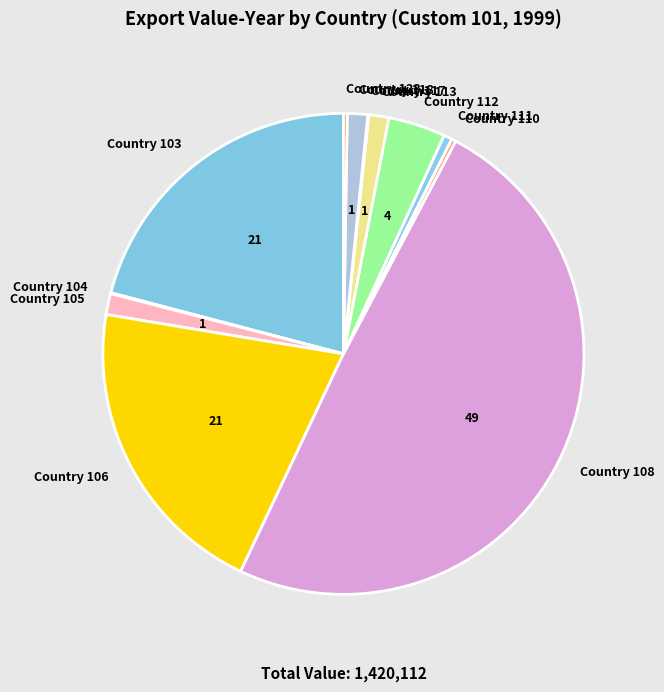

Is it true that Country 105 is 1% of the pie?

True